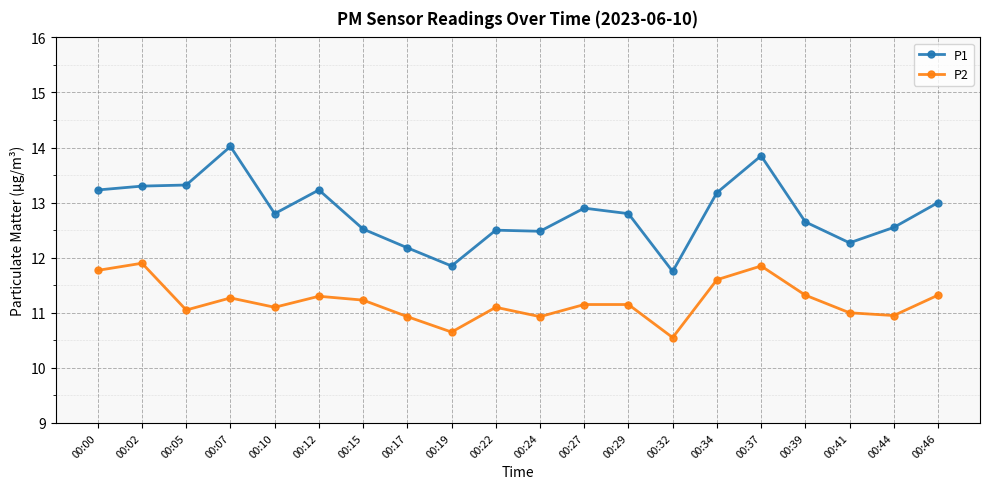

Which series has the widest spread of values?

P1